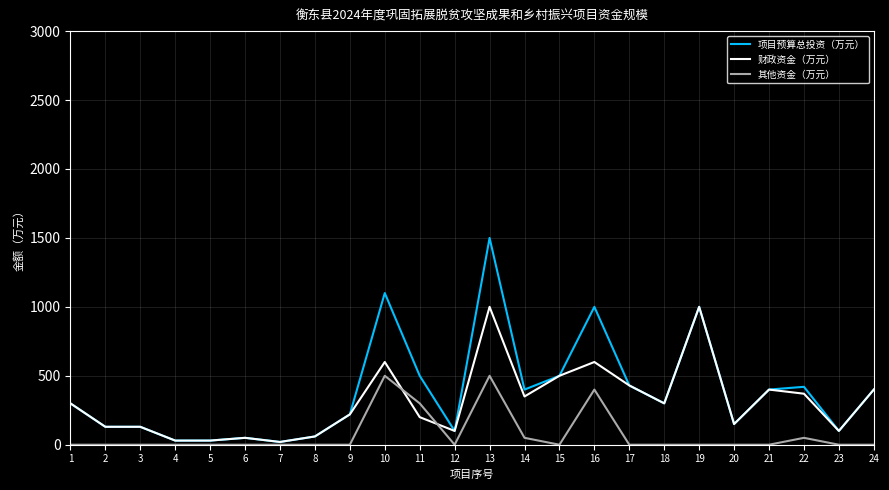

Rank the series by their average value, from lowest to highest.

其他资金（万元）, 财政资金（万元）, 项目预算总投资（万元）